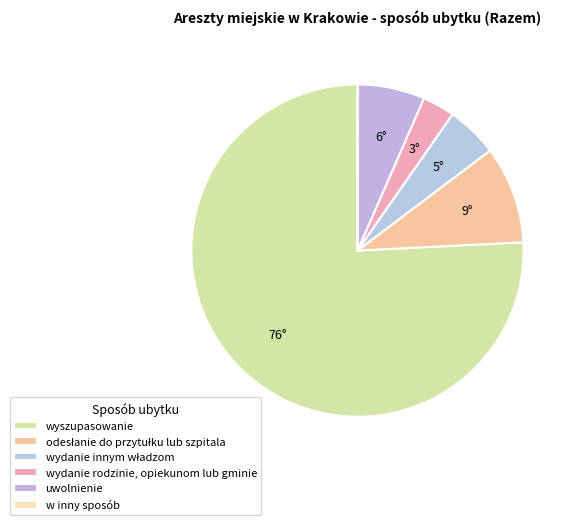

What is the change in value from wyszupasowanie to uwolnienie?

-1366